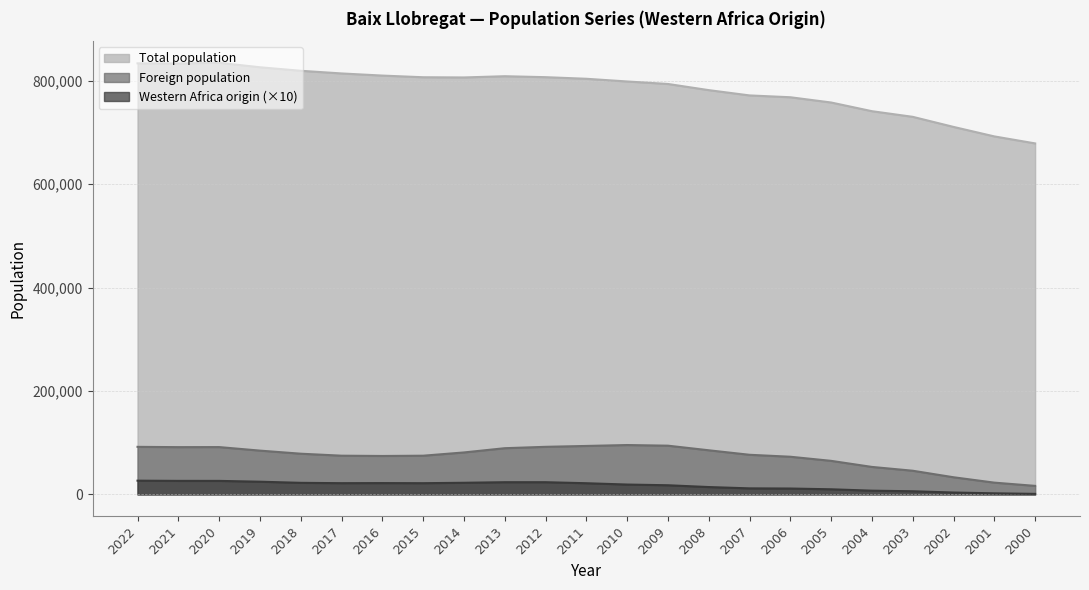

What is the difference between the highest and lowest values at 2001?

690150